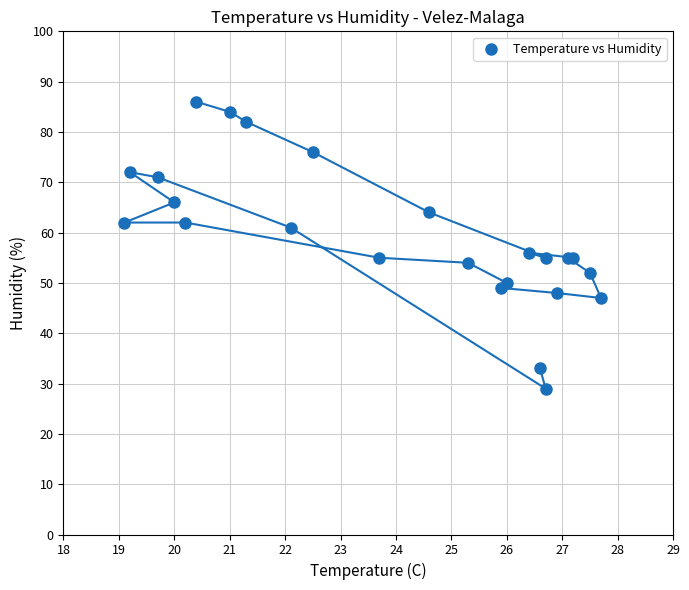

What Y value in the scatter plot is closest to 57?

56